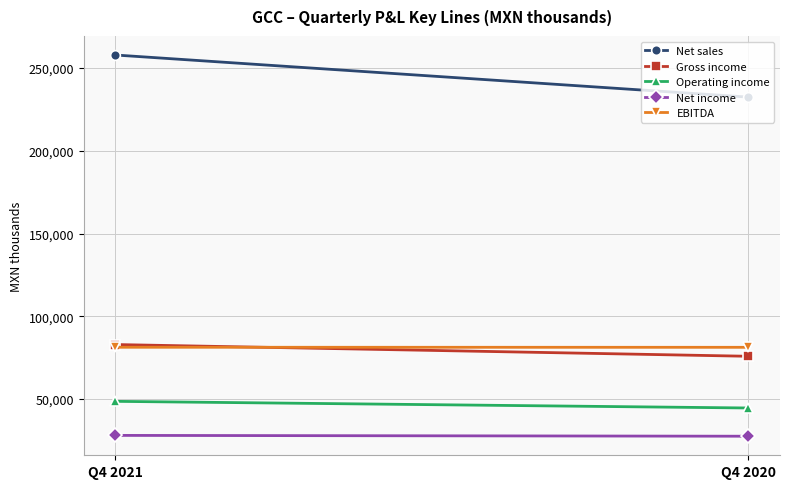

What is the value of the Gross income point at the 2nd from the left?

75837